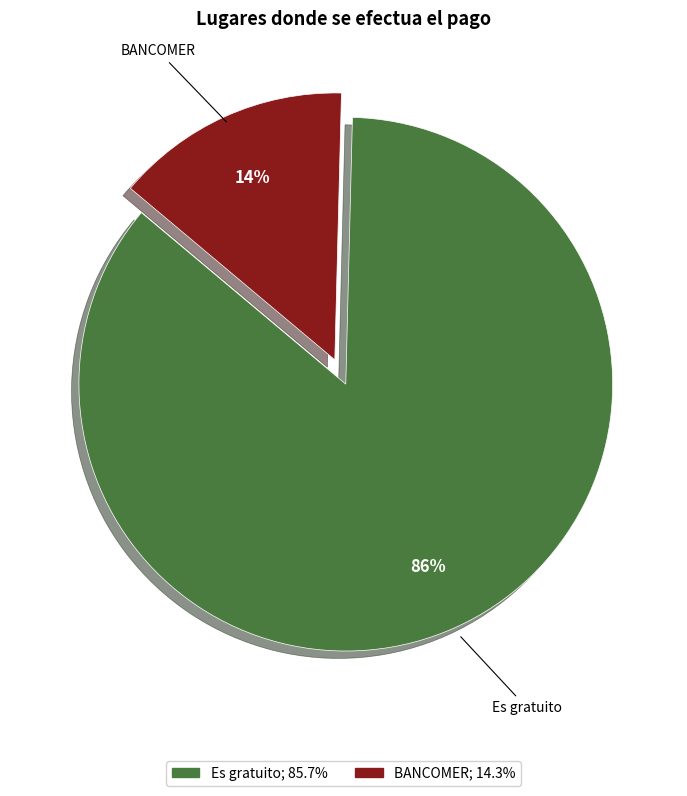

Do BANCOMER and Es gratuito together represent more than half of the pie?

Yes